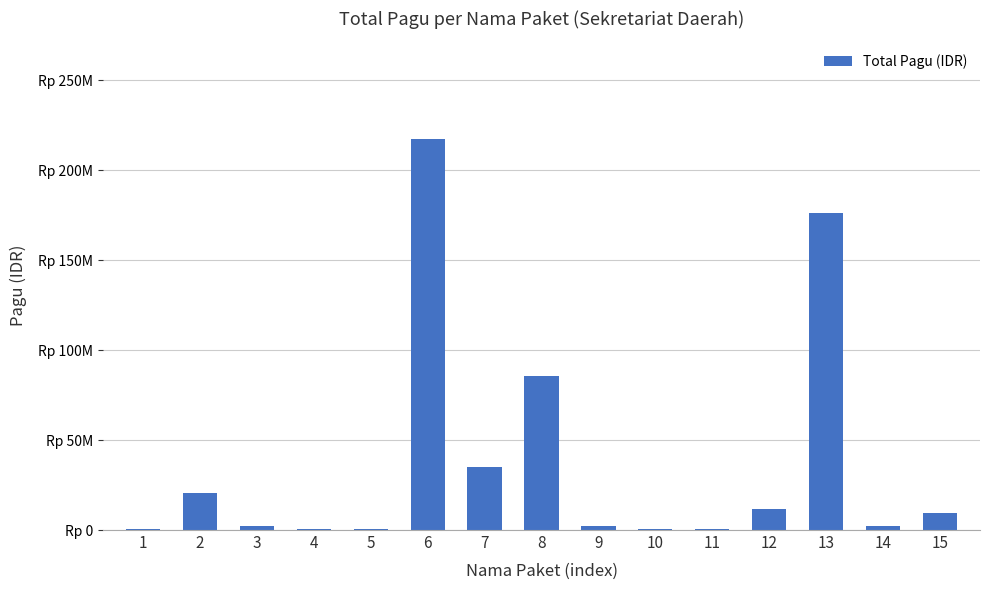

The chart shows a value of 31574801 at 2. True or false?

False